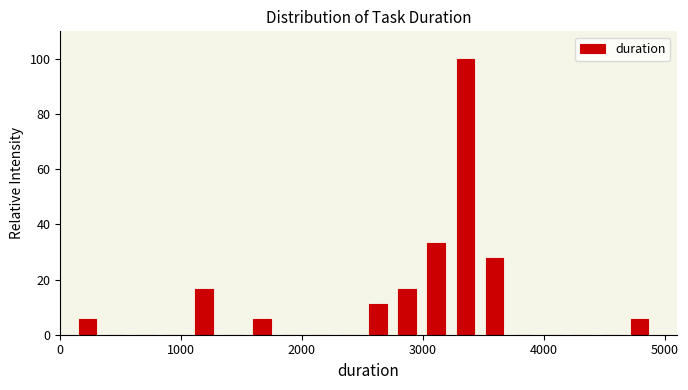

Around what value on the x-axis is the tallest bar? Give the approximate position of its centre, as read against the axis.

3400